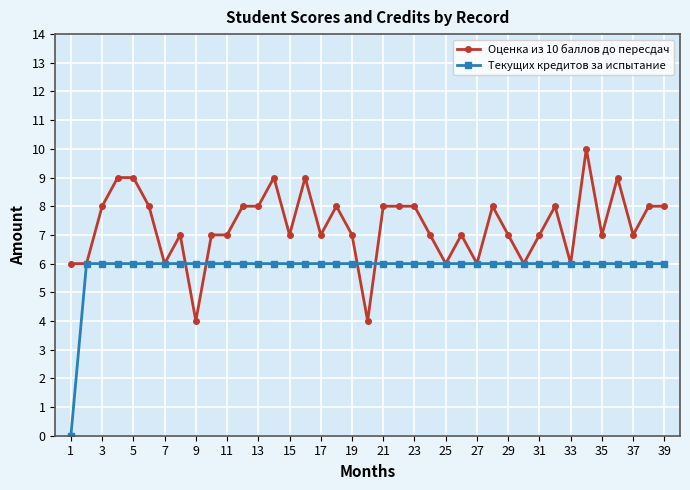

Which series has the largest total across all categories?

Оценка из 10 баллов до пересдач